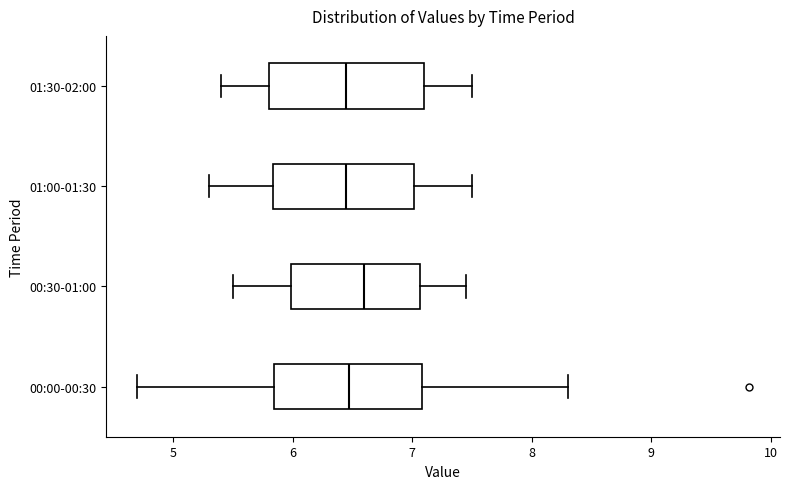

Reading bottom to top, transcribe this box plot: for each box, give where its median line is, the range the box spans, and where its two whiskers end, as read against the x-axis. The values are not printed on the chart, so give them approximately, as read against the axis.

00:00-00:30: median 6.5, box 5.8 to 7.1, whiskers 4.7 to 8.3
00:30-01:00: median 6.6, box 6.0 to 7.1, whiskers 5.5 to 7.5
01:00-01:30: median 6.5, box 5.8 to 7.0, whiskers 5.3 to 7.5
01:30-02:00: median 6.5, box 5.8 to 7.1, whiskers 5.4 to 7.5